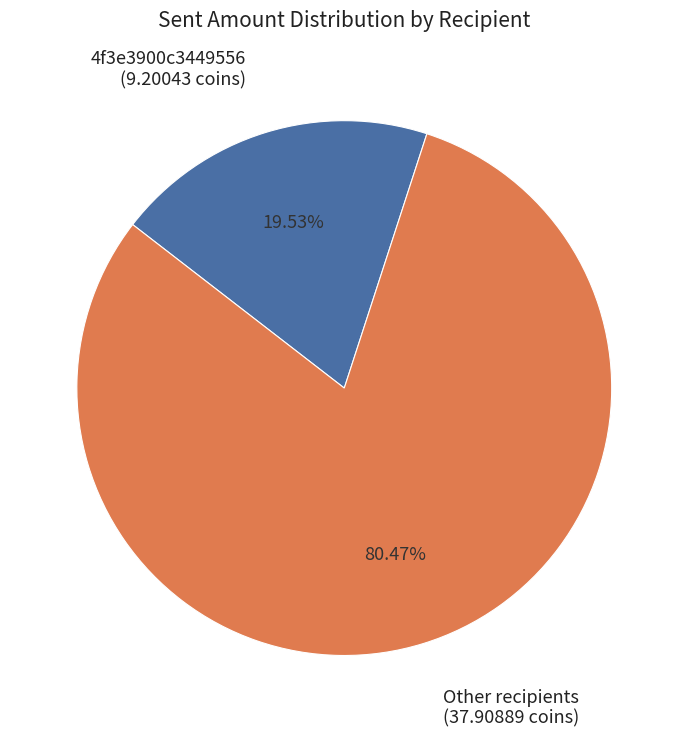

Rank the categories by value from lowest to highest.

4f3e3900c3449556 (9.20043 coins), Other recipients (37.90889 coins)